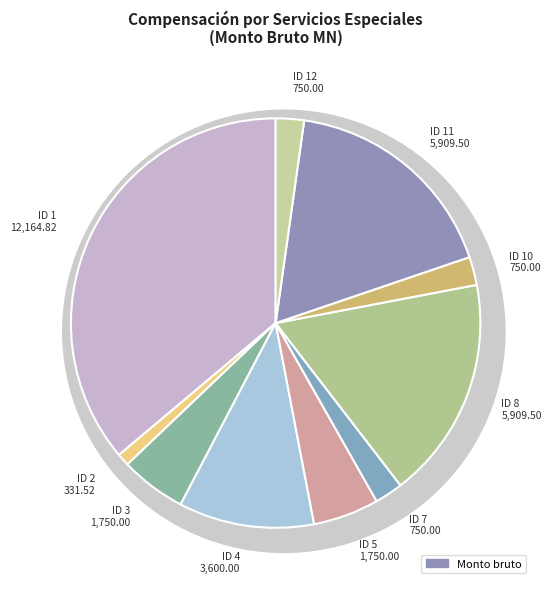

Count the number of slices in the pie.

10